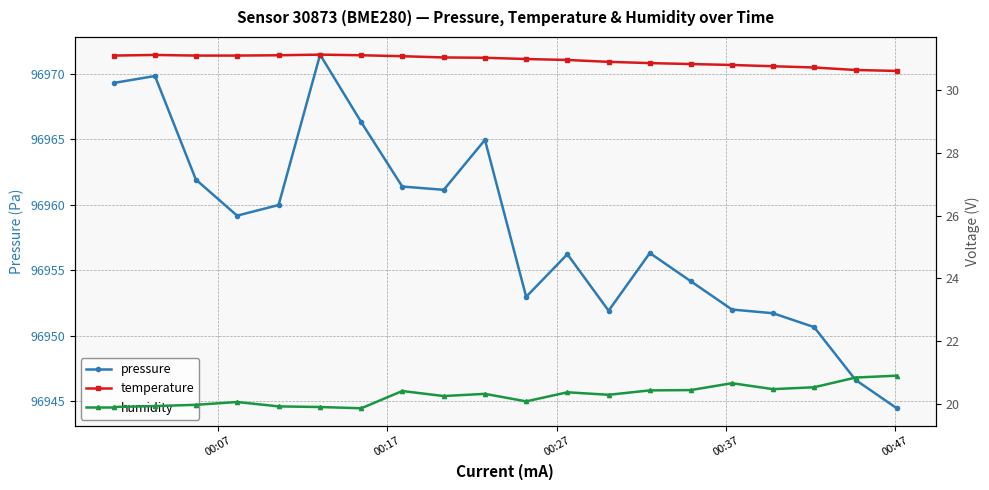

Count the number of categories in the chart.

20